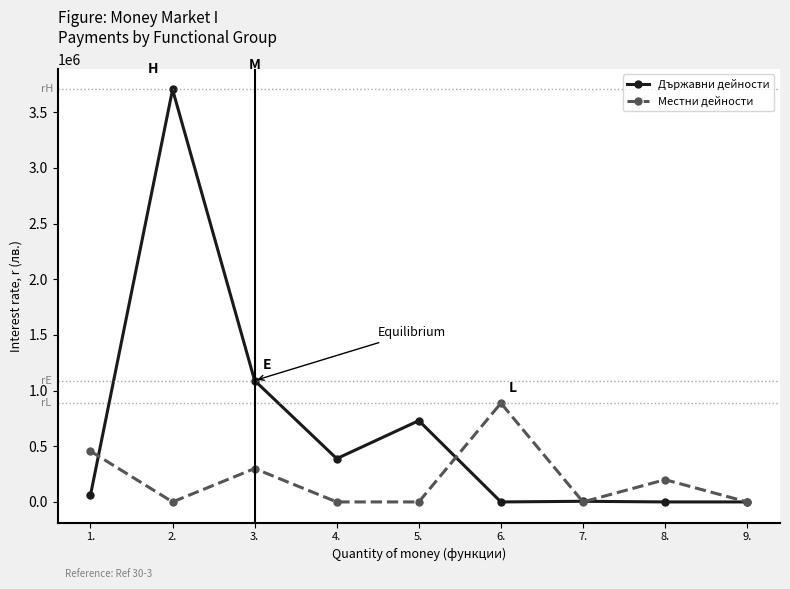

Where is the first local maximum for Местни дейности?

3.